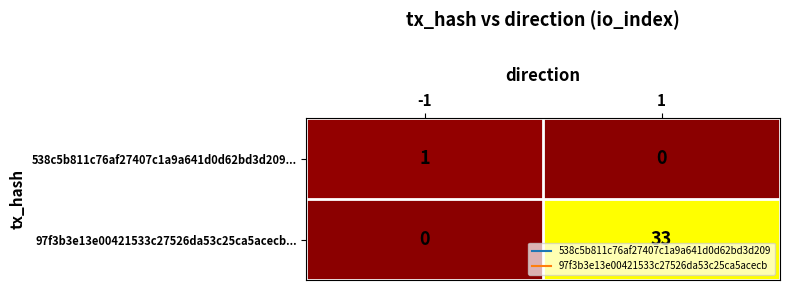

Which series changed the most between -1 and 1?

97f3b3e13e00421533c27526da53c25ca5acecb...